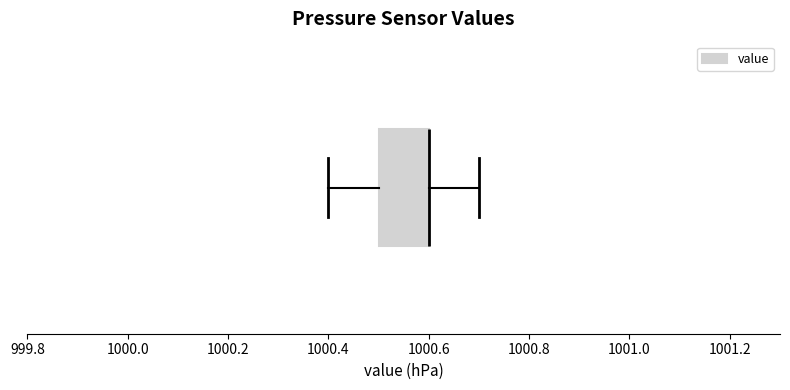

Read this box plot against the x-axis: the position of the median line, the range covered by the box, and the ends of both whiskers. The values are not printed on the chart, so give them approximately, as read against the axis.

median 1000.6 (drawn on the box's right edge), box 1000.5 to 1000.6, whiskers 1000.4 to 1000.7